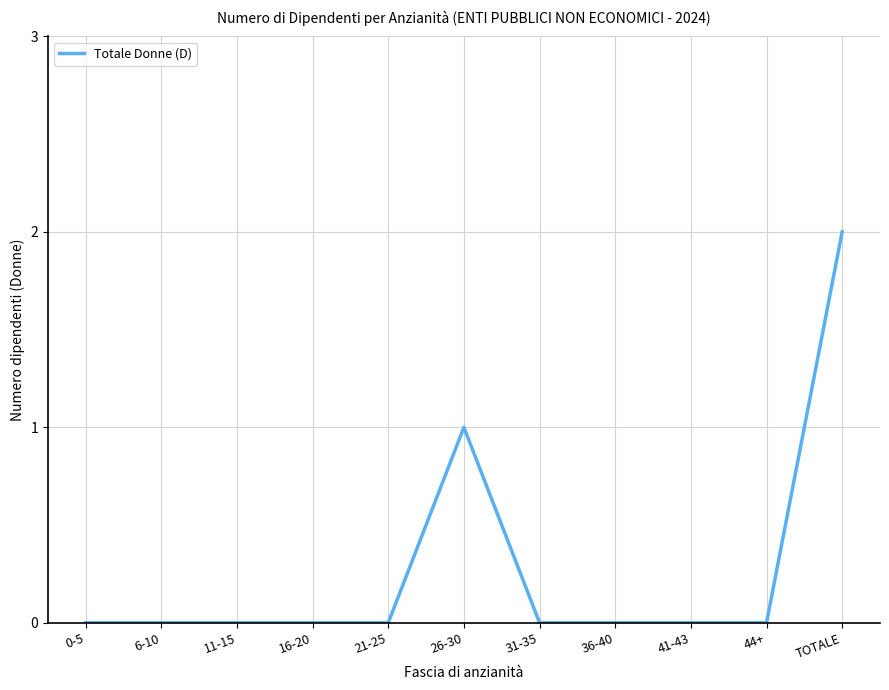

Reading left to right, transcribe all the data shown in this chart.

0-5=0	6-10=0	11-15=0	16-20=0	21-25=0	26-30=1	31-35=0	36-40=0	41-43=0	44+=0	TOTALE=2